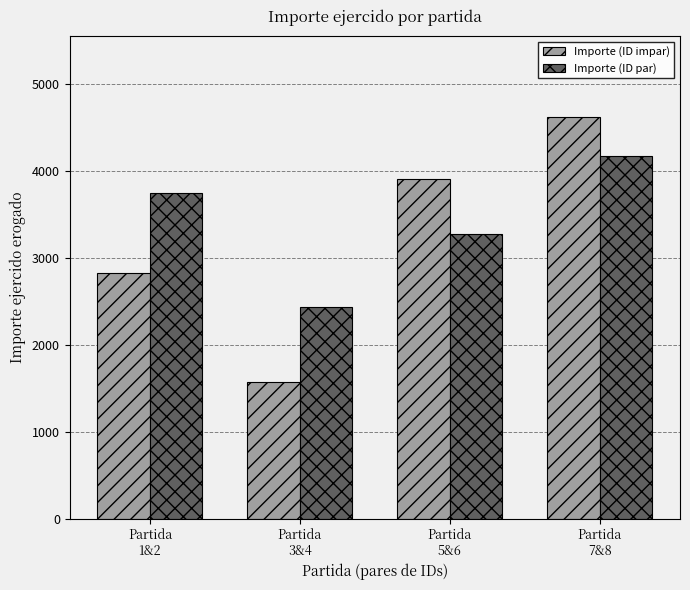

Does the chart contain stacked bars?

No